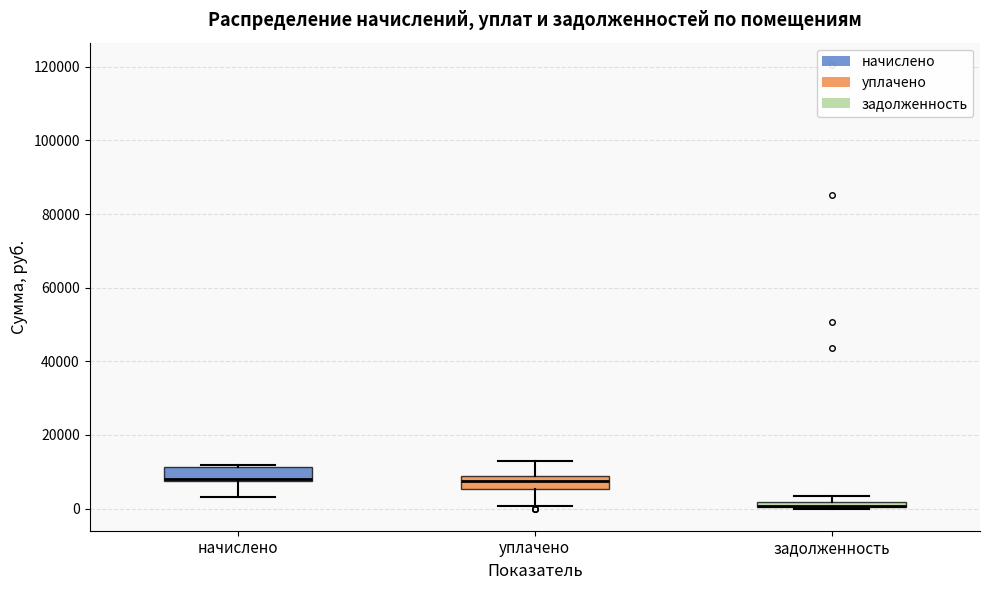

Where is the lower edge of the box for задолженность on the y-axis? The values are not printed on the chart, so give them approximately, as read against the axis.

0